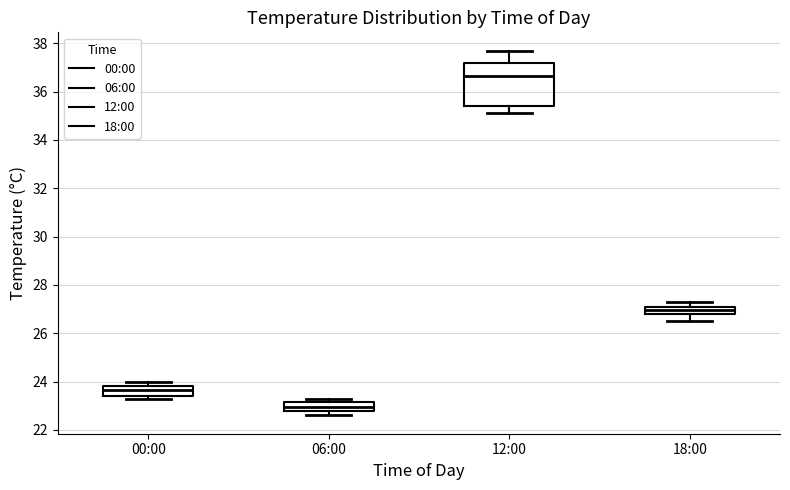

Reading left to right, transcribe this box plot: for each box, give where its median line is, the range the box spans, and where its two whiskers end, as read against the y-axis. The values are not printed on the chart, so give them approximately, as read against the axis.

00:00: median 23.6, box 23.4 to 23.8, whiskers 23.4 (just below the box's lower edge) to 24.0
06:00: median 23.0, box 22.8 to 23.2, whiskers 22.6 to 23.4
12:00: median 36.6, box 35.4 to 37.2, whiskers 35.2 to 37.8
18:00: median 27.0, box 26.8 to 27.2, whiskers 26.6 to 27.4